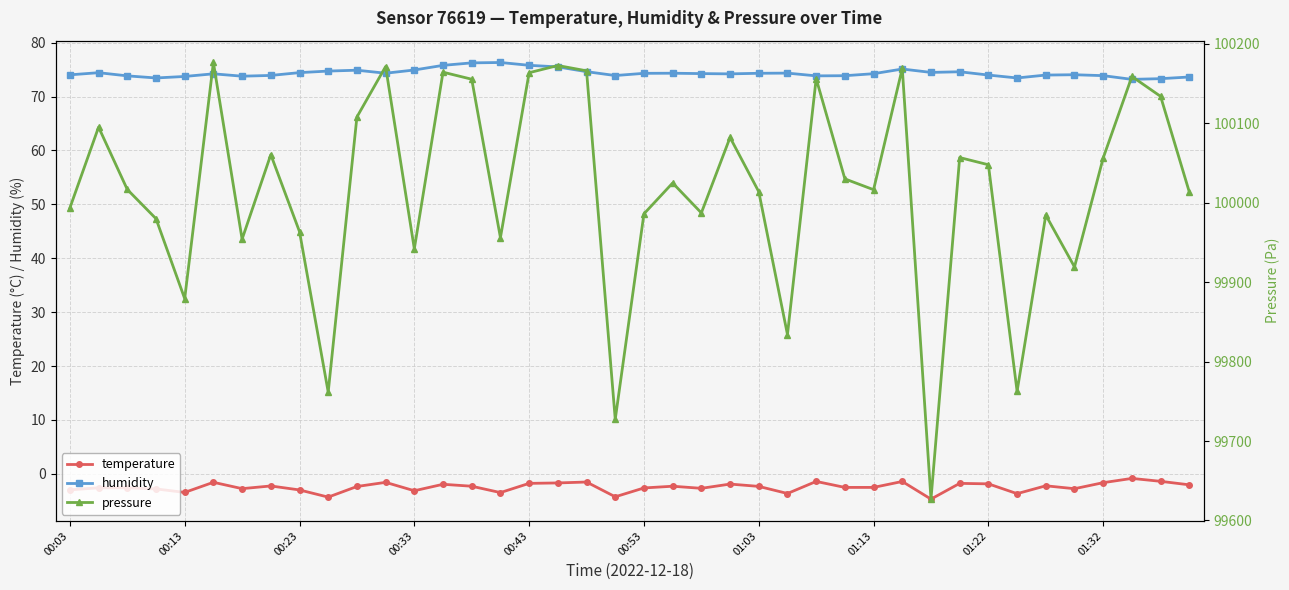

True or false: temperature and pressure intersect in this chart.

False